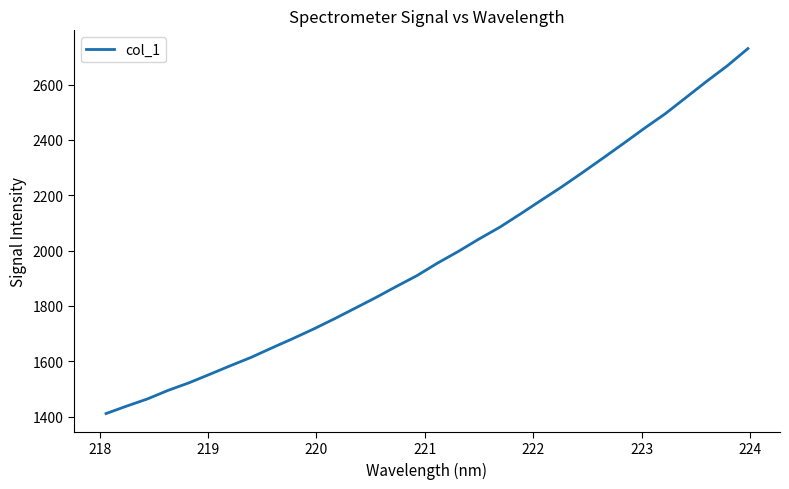

How many lines are shown in the chart?

1